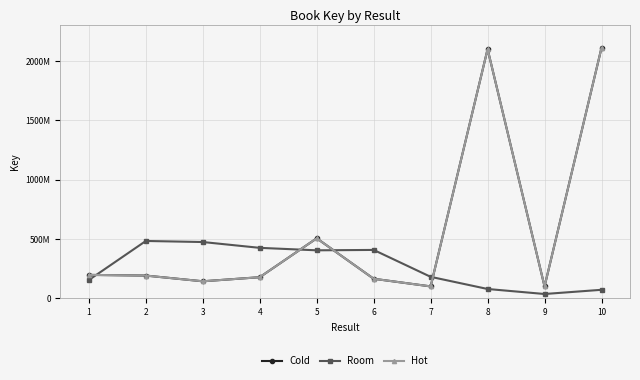

Is this an area chart (filled region under the line)?

No